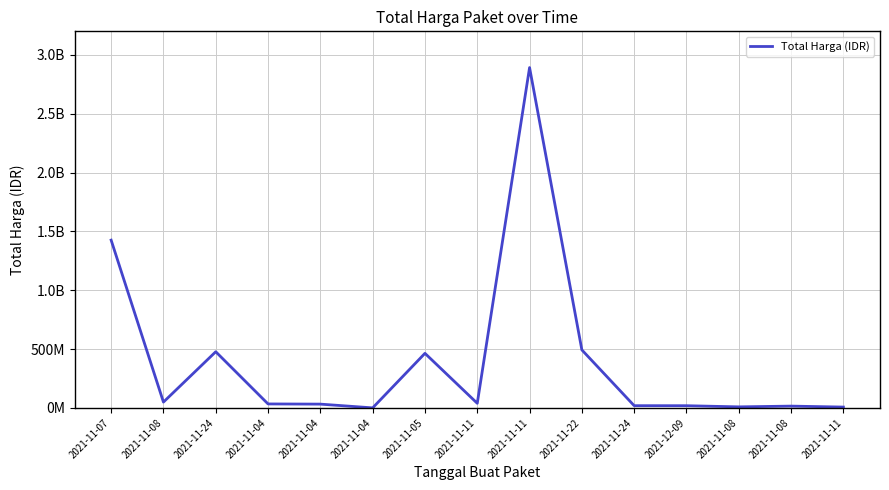

Does the chart display data point markers on the line(s)?

No